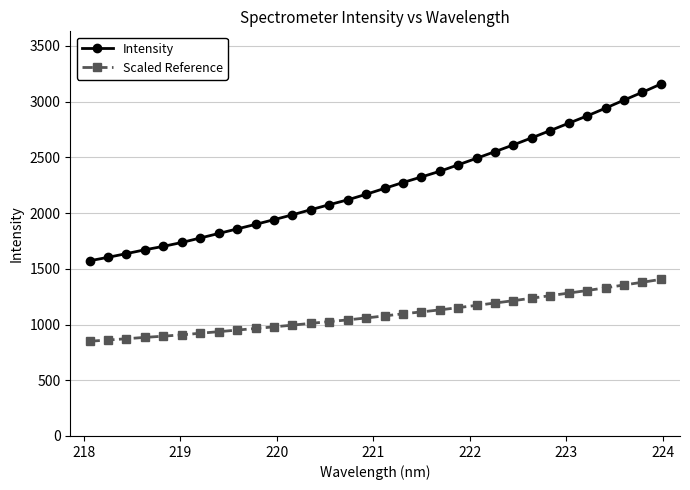

What is the value of the Intensity point at the 16th from the left?

2168.9